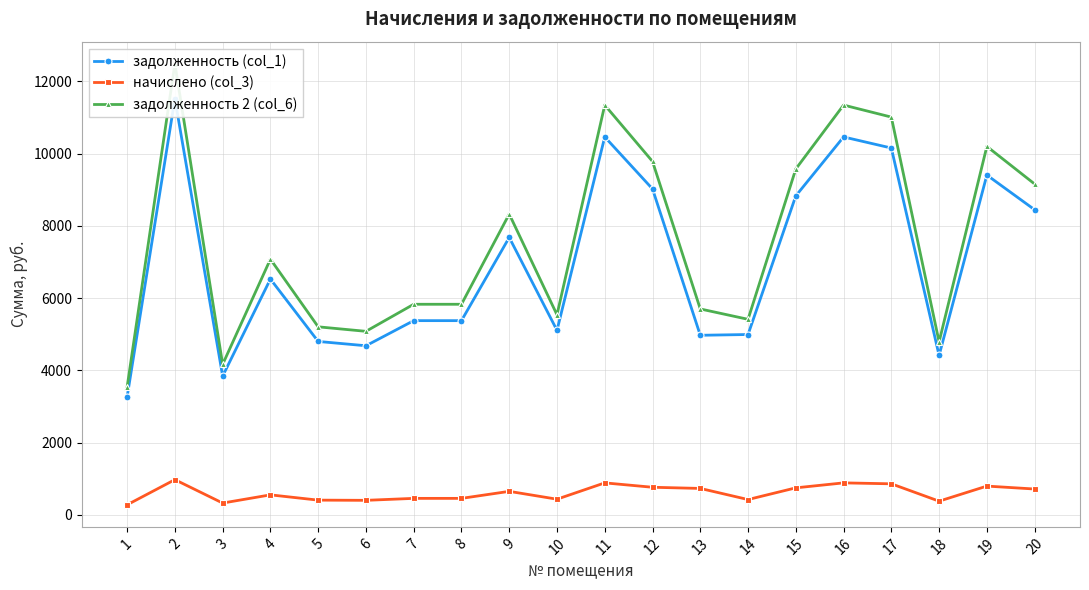

Reading left to right, extract all data points from this chart.

задолженность (col_1): 1=3264.0	2=11520.0	3=3840.0	4=6528.0	5=4800.0	6=4680.7	7=5376.0	8=5376.0	9=7680.0	10=5107.2	11=10464.0	12=9024.0	13=4970.8	14=4992.0	15=8832.0	16=10464.0	17=10156.8	18=4412.1	19=9408.0	20=8448.0
начислено (col_3): 1=275.4	2=972.0	3=324.0	4=550.8	5=405.0	6=399.4	7=453.6	8=453.6	9=648.0	10=430.9	11=882.9	12=761.4	13=729.0	14=421.2	15=745.2	16=882.9	17=857.0	18=376.5	19=793.8	20=712.8
задолженность 2 (col_6): 1=3539.4	2=12492.0	3=4164.0	4=7078.8	5=5205.0	6=5080.1	7=5829.6	8=5829.6	9=8328.0	10=5538.1	11=11346.9	12=9785.4	13=5699.8	14=5413.2	15=9577.2	16=11346.9	17=11013.8	18=4788.6	19=10201.8	20=9160.8